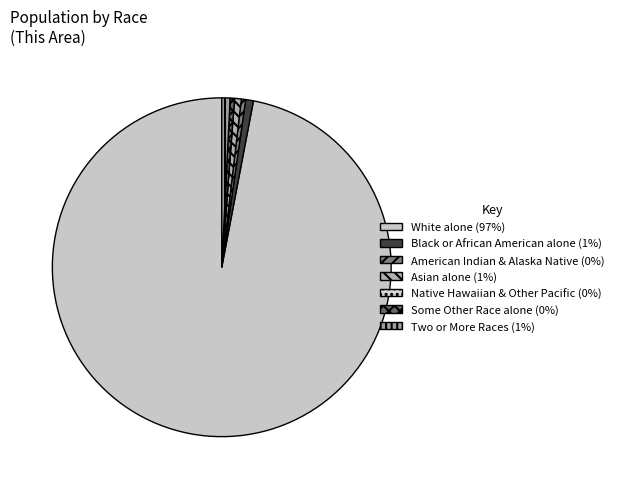

Count the number of slices in the pie.

7